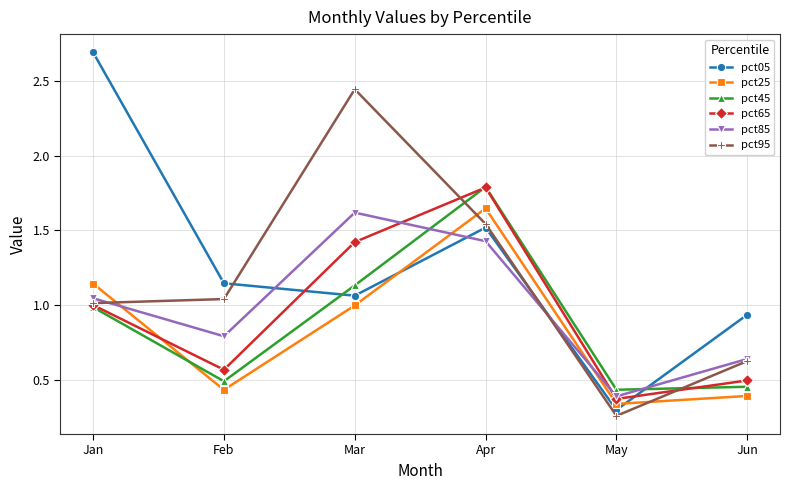

True or false: pct25 has a value of 0.2 at Mar.

False